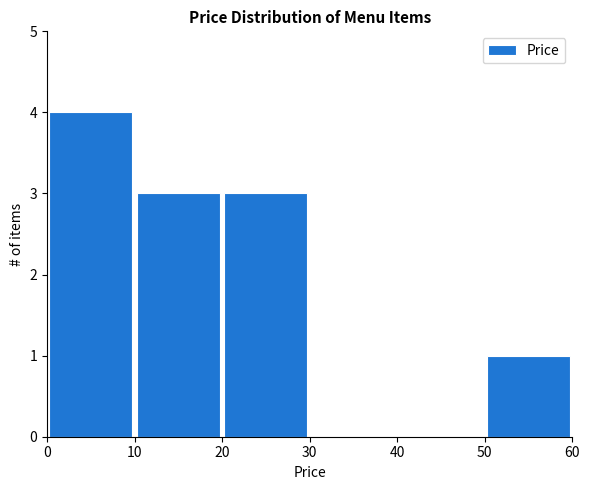

Reading left to right, list every bar in this chart as the range it spans on the x-axis followed by its height. The values are not printed on the chart, so give them approximately, as read against the axis.

0 to 10: 4
10 to 20: 3
20 to 30: 3
30 to 40: 0
40 to 50: 0
50 to 60: 1